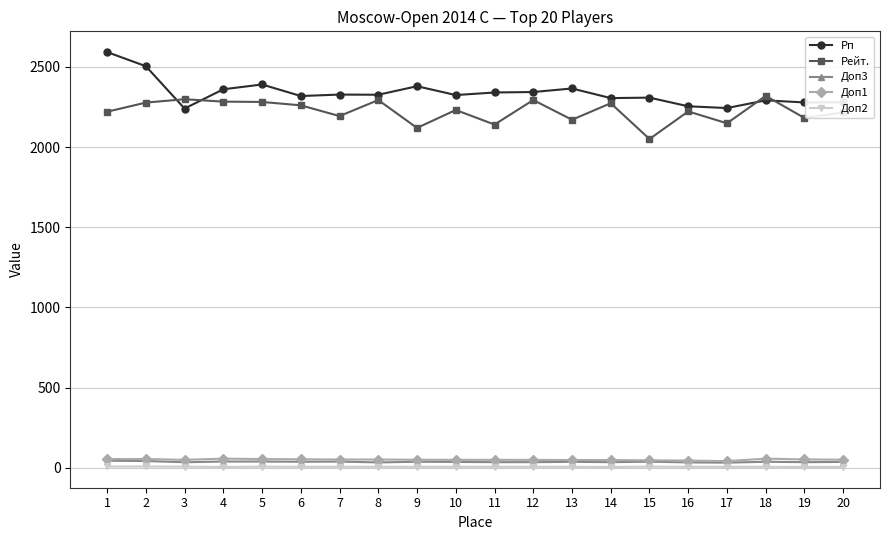

True or false: Доп3 and Рп cross at least once.

False